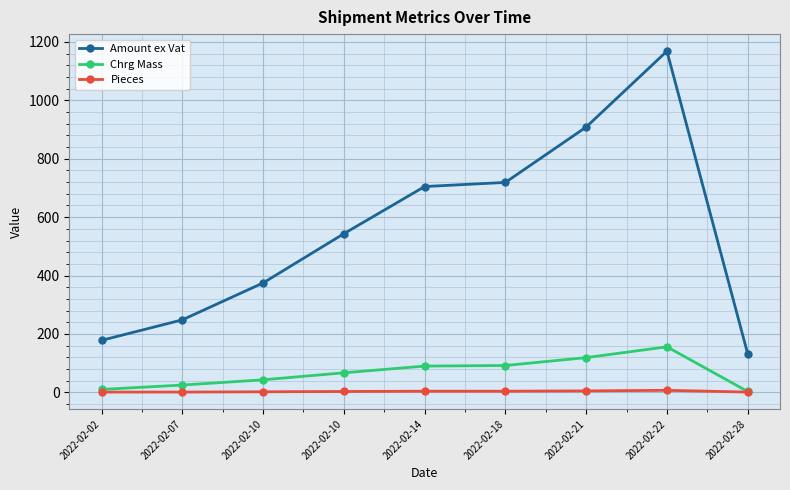

What is the smallest value displayed?

1.0